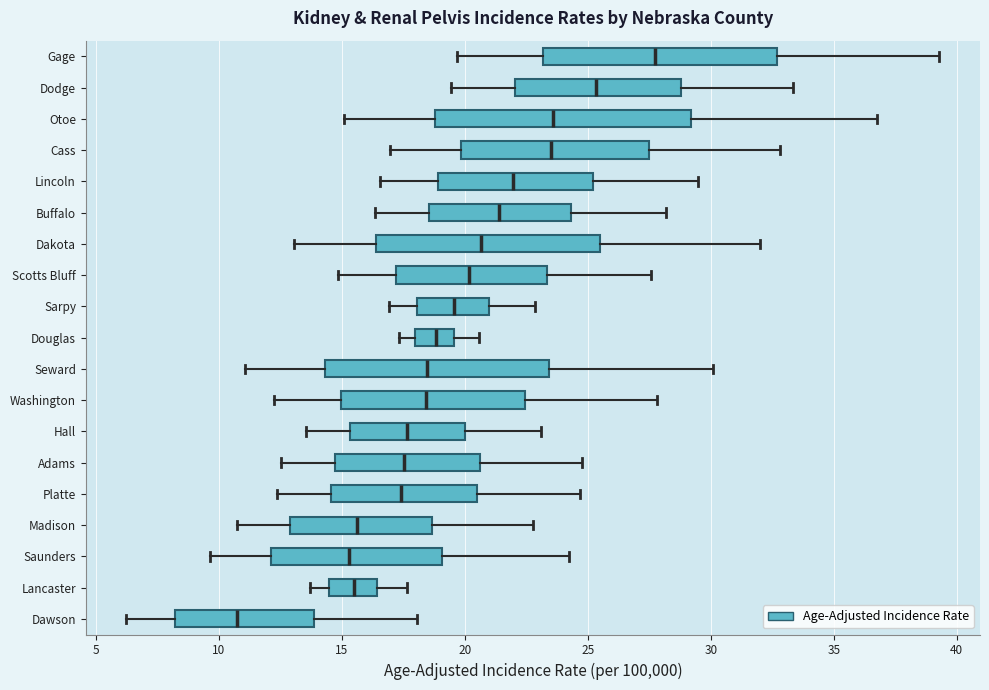

Reading bottom to top, transcribe this box plot: for each box, give where its median line is, the range the box spans, and where its two whiskers end, as read against the x-axis. The values are not printed on the chart, so give them approximately, as read against the axis.

Dawson: median 10.5, box 8.0 to 14.0, whiskers 6.0 to 18.0
Lancaster: median 15.5, box 14.5 to 16.5, whiskers 13.5 to 17.5
Saunders: median 15.5, box 12.0 to 19.0, whiskers 9.5 to 24.0
Madison: median 15.5, box 13.0 to 18.5, whiskers 10.5 to 23.0
Platte: median 17.5, box 14.5 to 20.5, whiskers 12.5 to 24.5
Adams: median 17.5, box 14.5 to 20.5, whiskers 12.5 to 25.0
Hall: median 17.5, box 15.5 to 20.0, whiskers 13.5 to 23.0
Washington: median 18.5, box 15.0 to 22.5, whiskers 12.5 to 28.0
Seward: median 18.5, box 14.5 to 23.5, whiskers 11.0 to 30.0
Douglas: median 19.0, box 18.0 to 19.5, whiskers 17.5 to 20.5
Sarpy: median 19.5, box 18.0 to 21.0, whiskers 17.0 to 23.0
Scotts Bluff: median 20.0, box 17.0 to 23.5, whiskers 15.0 to 27.5
Dakota: median 20.5, box 16.5 to 25.5, whiskers 13.0 to 32.0
Buffalo: median 21.5, box 18.5 to 24.5, whiskers 16.5 to 28.0
Lincoln: median 22.0, box 19.0 to 25.0, whiskers 16.5 to 29.5
Cass: median 23.5, box 20.0 to 27.5, whiskers 17.0 to 33.0
Otoe: median 23.5, box 19.0 to 29.0, whiskers 15.0 to 37.0
Dodge: median 25.5, box 22.0 to 29.0, whiskers 19.5 to 33.5
Gage: median 27.5, box 23.0 to 32.5, whiskers 19.5 to 39.5